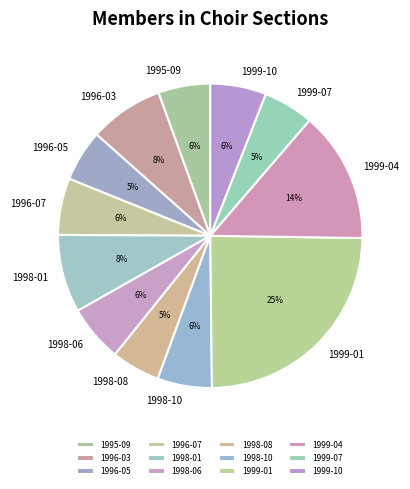

Which category has the biggest portion of the pie?

1999-01